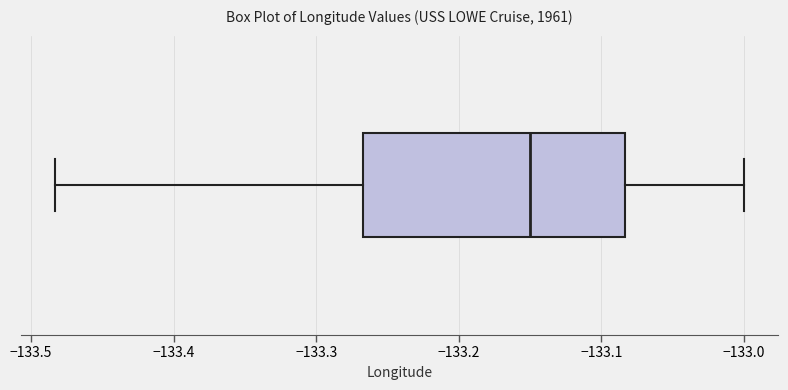

Where is the right edge of the box on the x-axis? The values are not printed on the chart, so give them approximately, as read against the axis.

-133.08